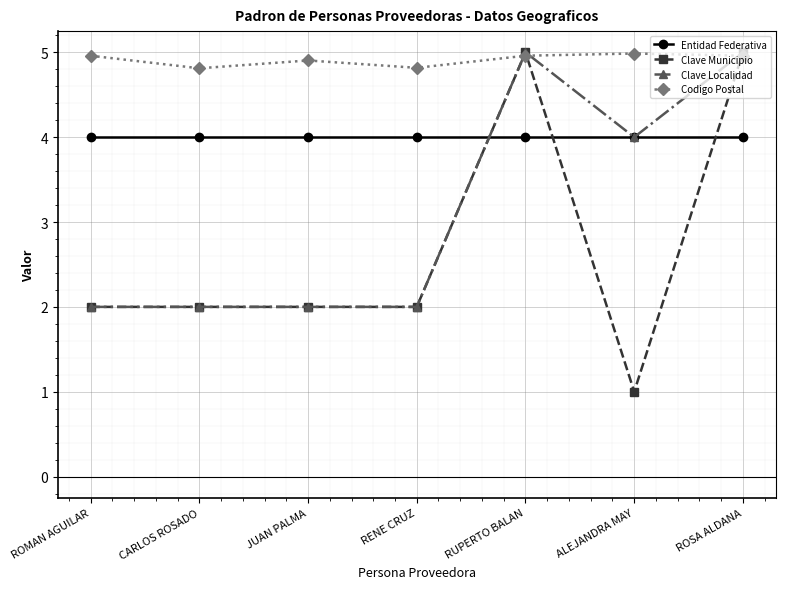

The value of Entidad Federativa at JUAN PALMA is 1.9. True or false?

False